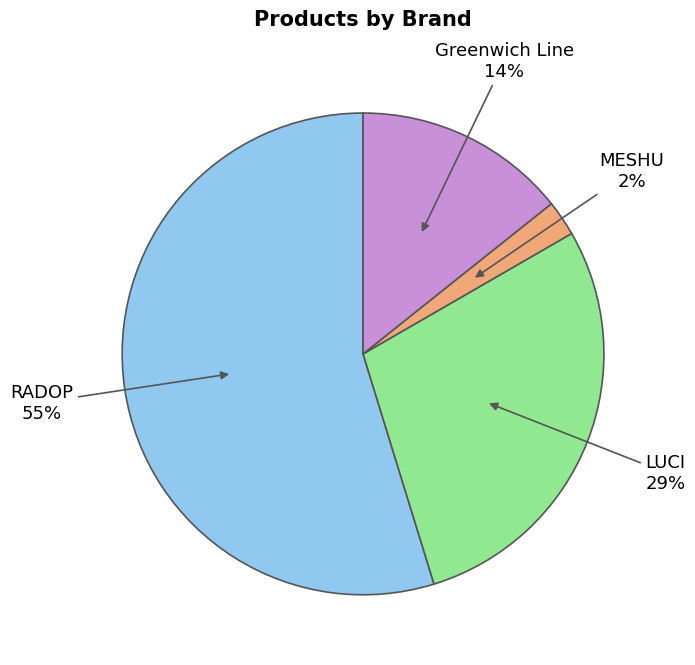

To the nearest percent, what is the average slice percentage?

25%